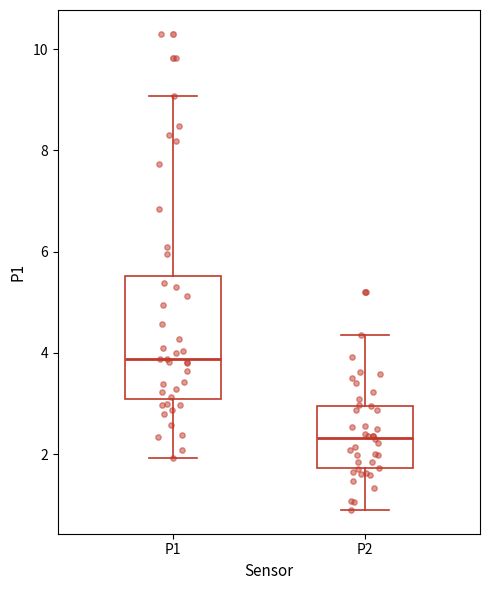

Which box is the tallest, from its lower edge to its upper edge?

P1